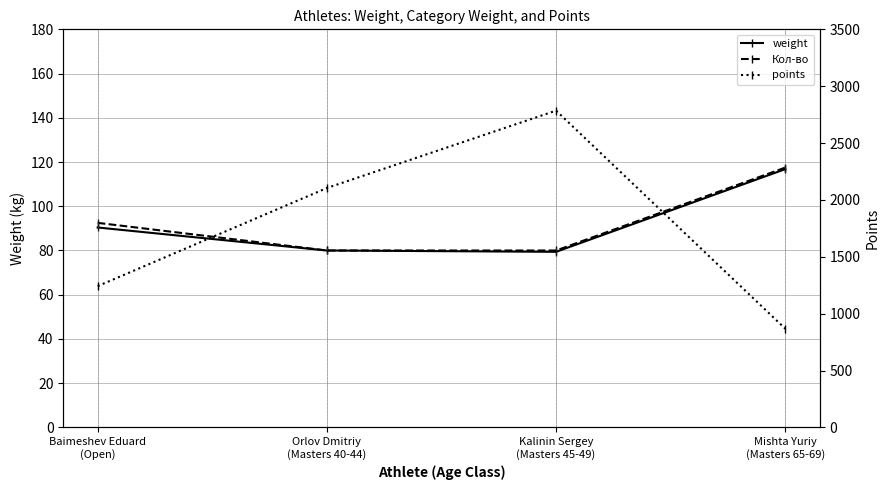

What is the value of the points point at the 3rd from the left?

2785.3